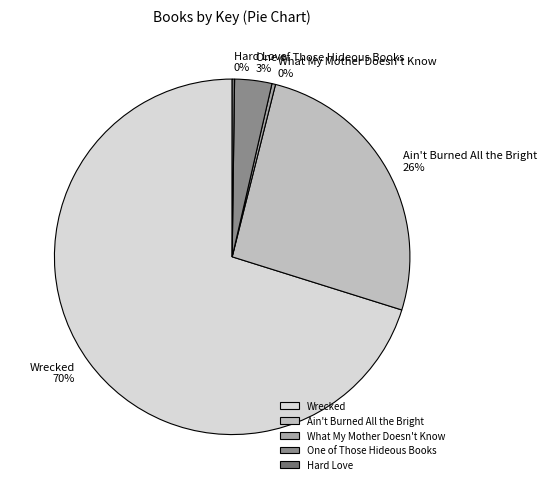

To the nearest percent, what is the average slice percentage?

20%